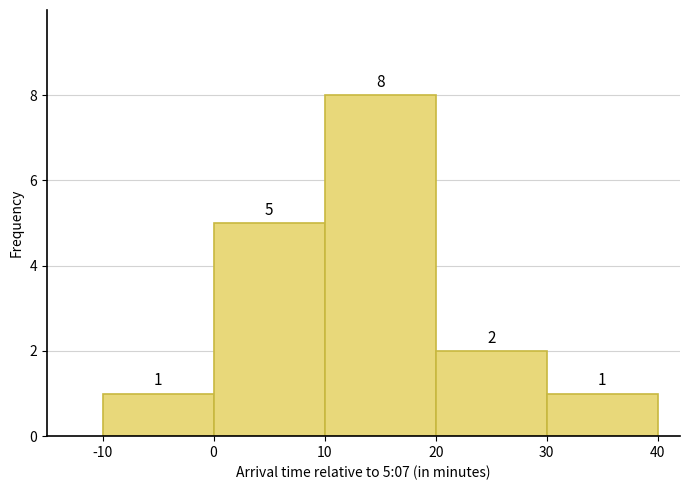

Over which range of the x-axis is the bar tallest?

10 to 20